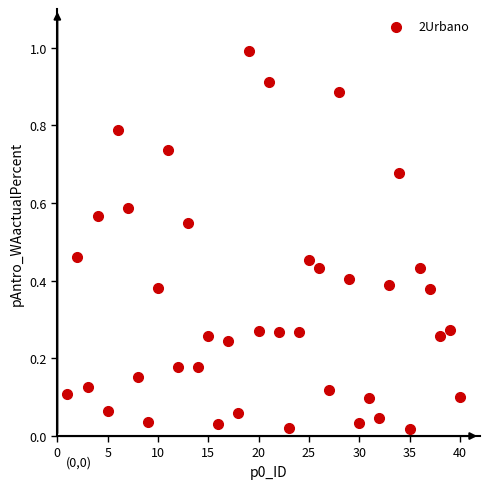

What is the range of X values (max minus min)?

39.0